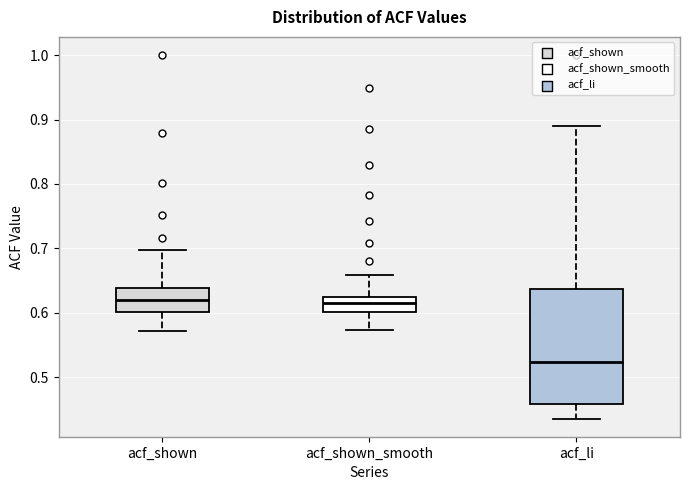

Which box is the tallest, from its lower edge to its upper edge?

acf_li